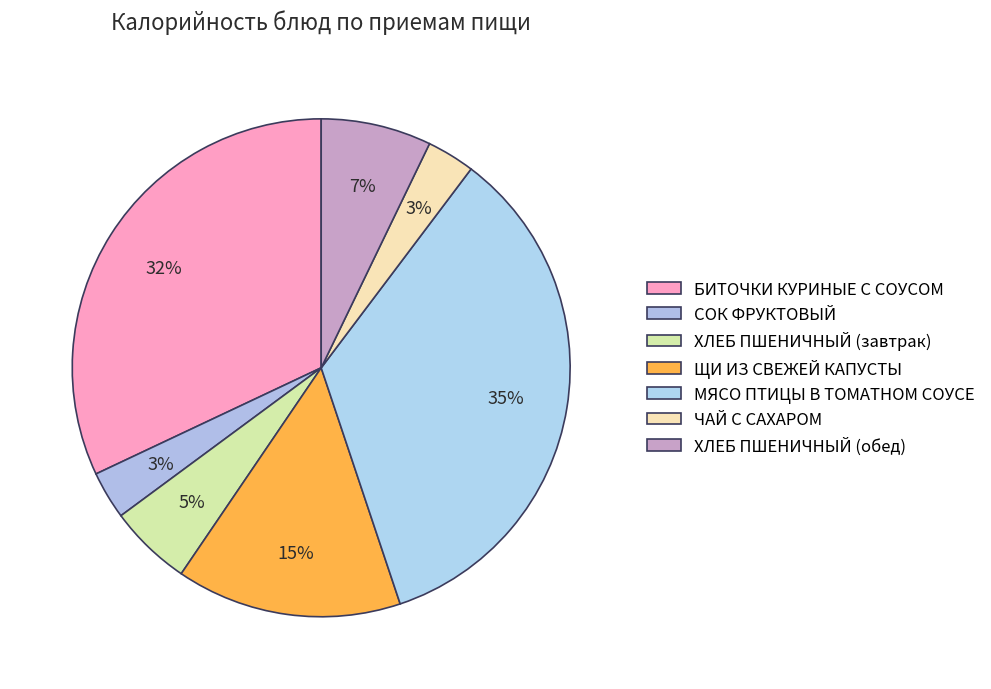

The СОК ФРУКТОВЫЙ slice represents 14% of the pie. True or false?

False